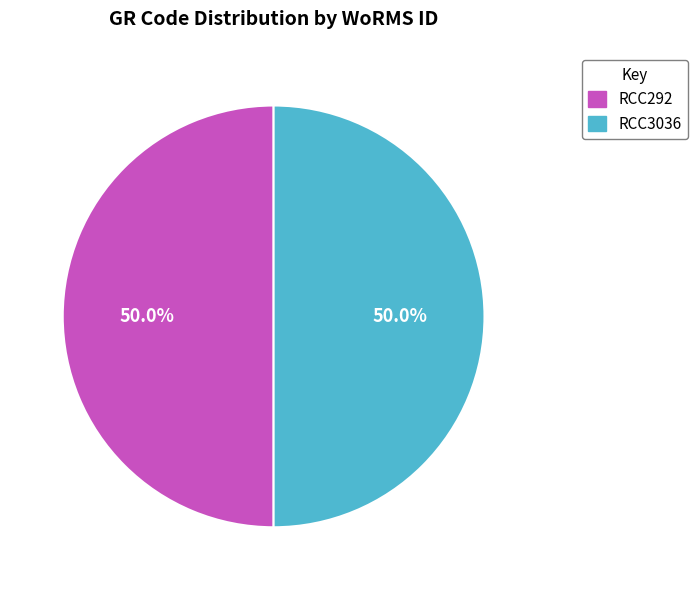

How many segments does this pie chart have?

2